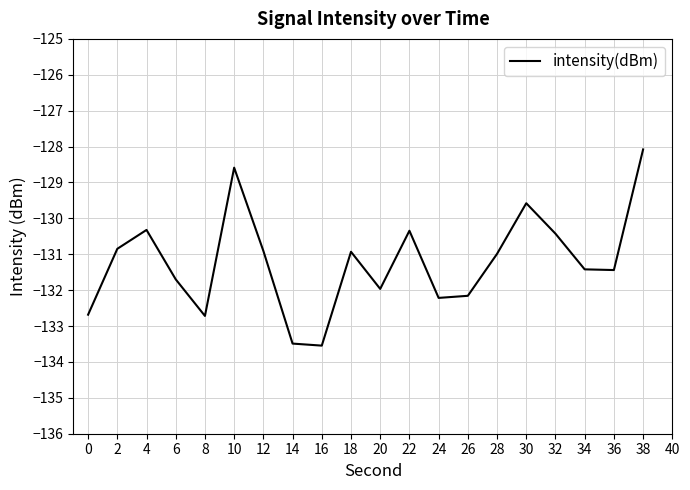

Reading left to right, list all the values displayed in this chart.

-132.7	-130.8	-130.3	-131.7	-132.7	-128.6	-130.9	-133.5	-133.5	-130.9	-132.0	-130.3	-132.2	-132.2	-131.0	-129.6	-130.4	-131.4	-131.4	-128.1